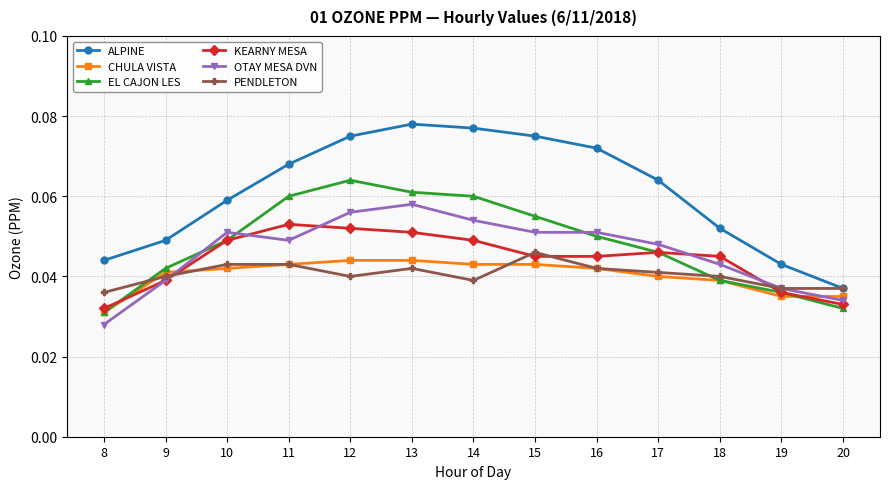

Where is ALPINE nearest to the value 0?

20